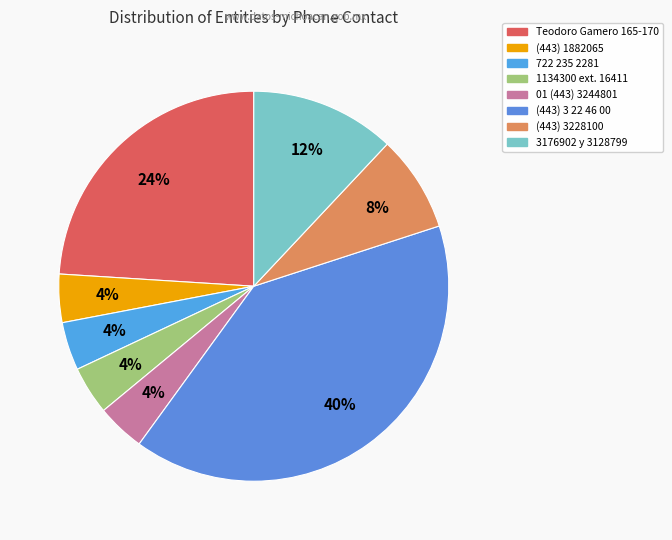

Count the number of slices in the pie.

8